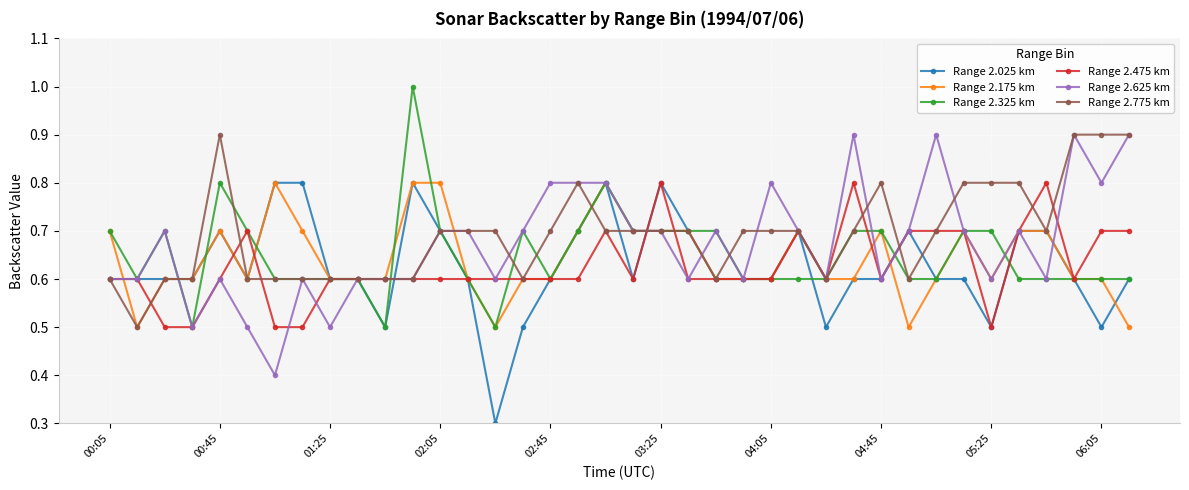

How many lines are shown in the chart?

6